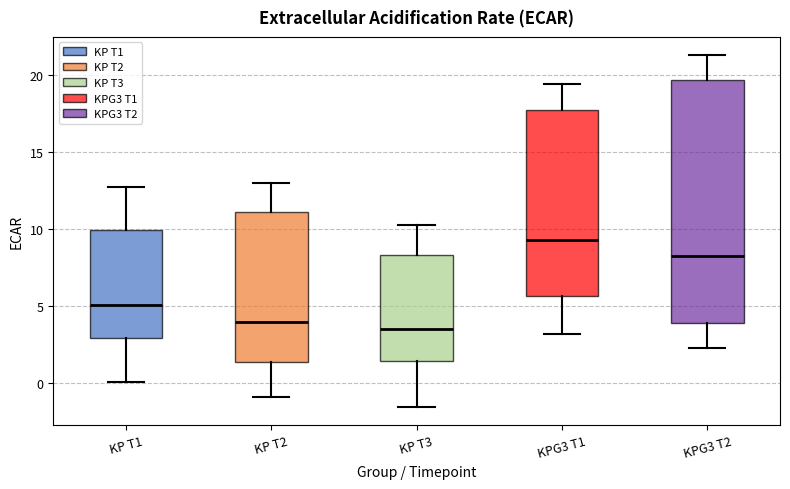

Reading left to right, transcribe this box plot: for each box, give where its median line is, the range the box spans, and where its two whiskers end, as read against the y-axis. The values are not printed on the chart, so give them approximately, as read against the axis.

KP T1: median 5.0, box 3.0 to 10.0, whiskers 0.0 to 12.5
KP T2: median 4.0, box 1.5 to 11.0, whiskers -1.0 to 13.0
KP T3: median 3.5, box 1.5 to 8.5, whiskers -1.5 to 10.5
KPG3 T1: median 9.5, box 5.5 to 17.5, whiskers 3.0 to 19.5
KPG3 T2: median 8.5, box 4.0 to 19.5, whiskers 2.5 to 21.5